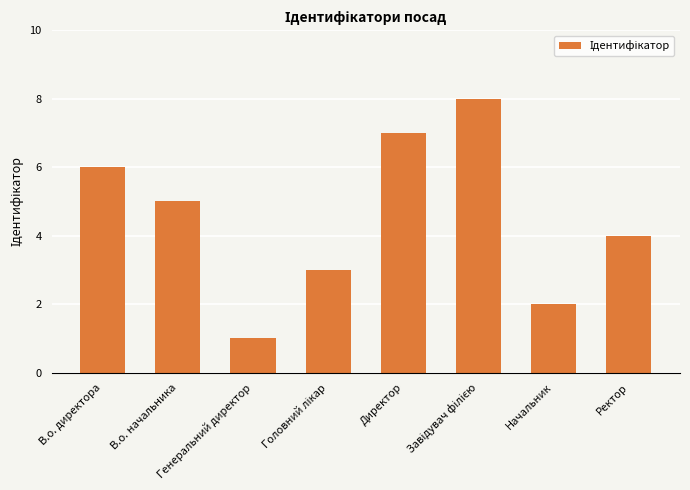

Where is the data nearest to the value 4?

Ректор